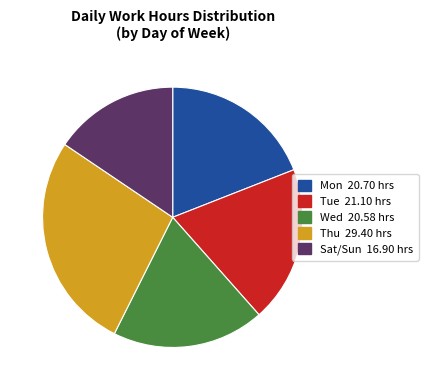

Count the number of slices in the pie.

5